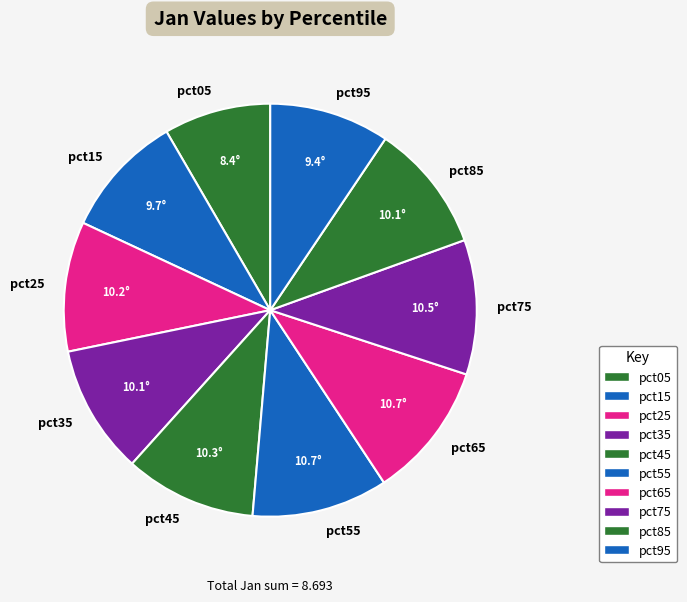

How many slices are in this pie chart?

10